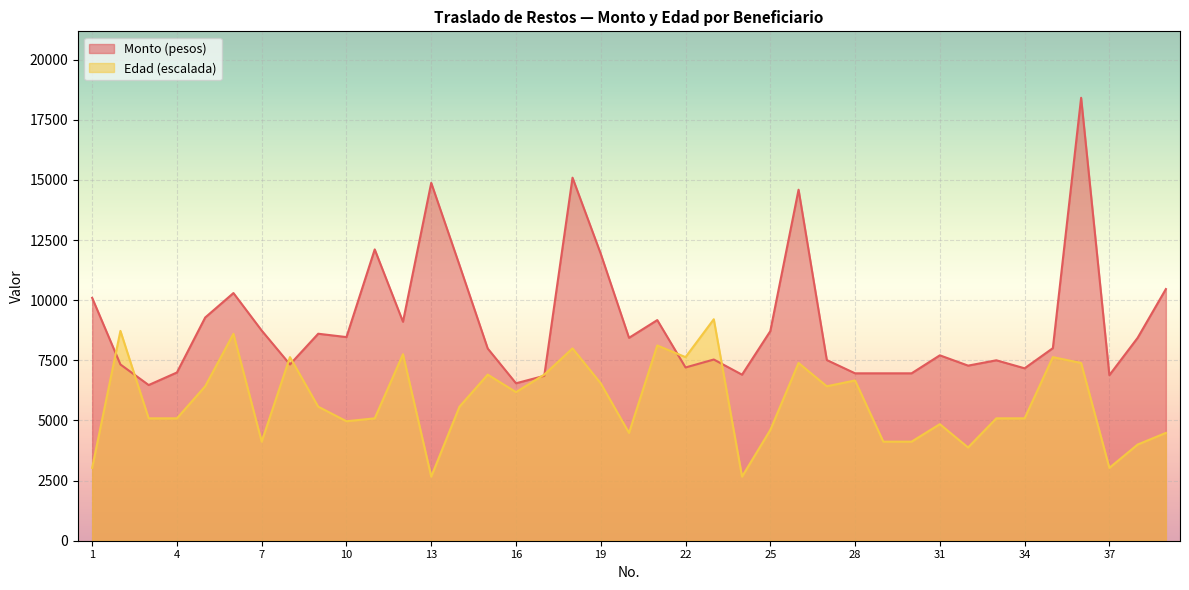

Is it true that Monto (pesos) equals 7534.2 at 23?

True